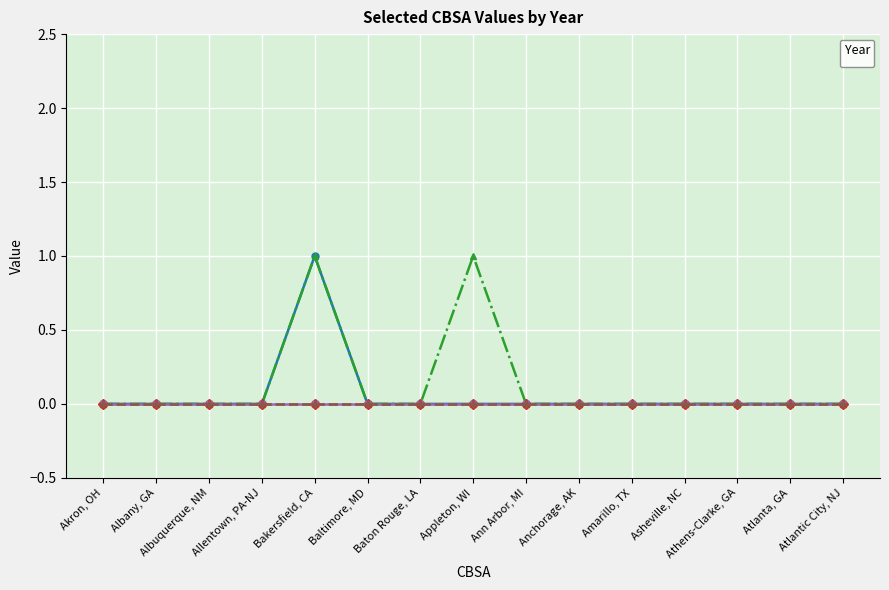

What is the difference between the highest and lowest values at Appleton, WI?

1